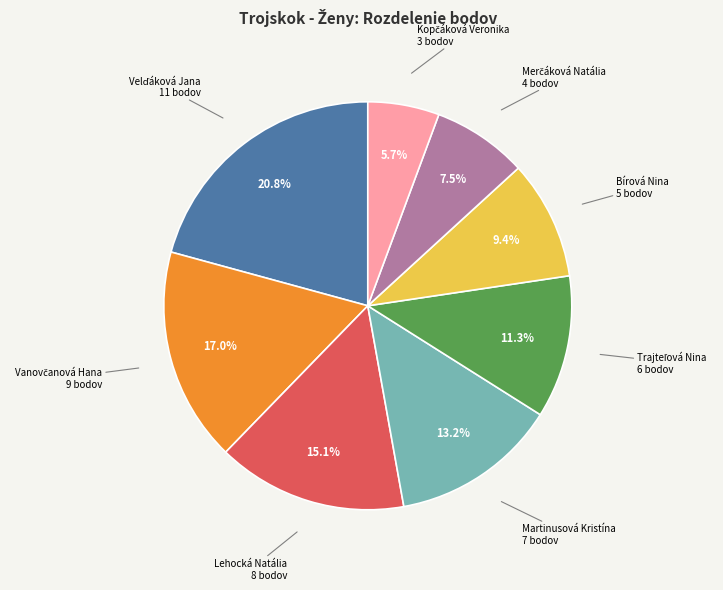

Does any single category account for the majority?

No